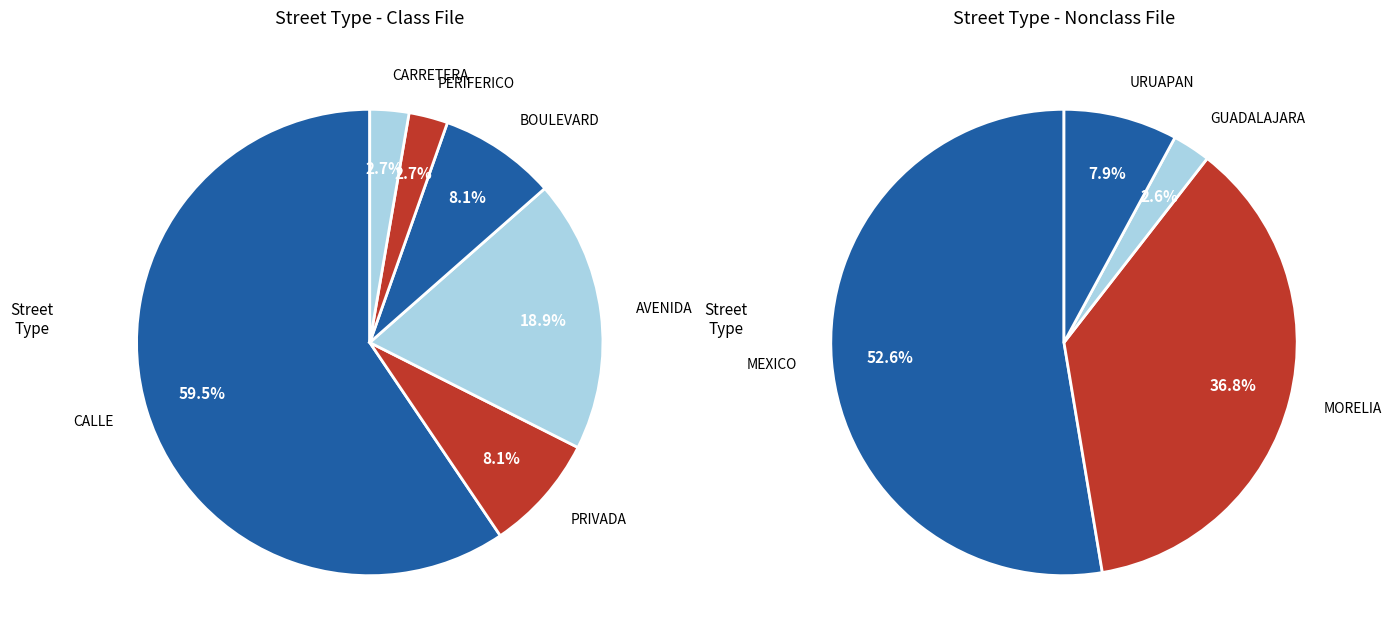

Is the sum of AVENIDA and CARRETERA greater than half?

No